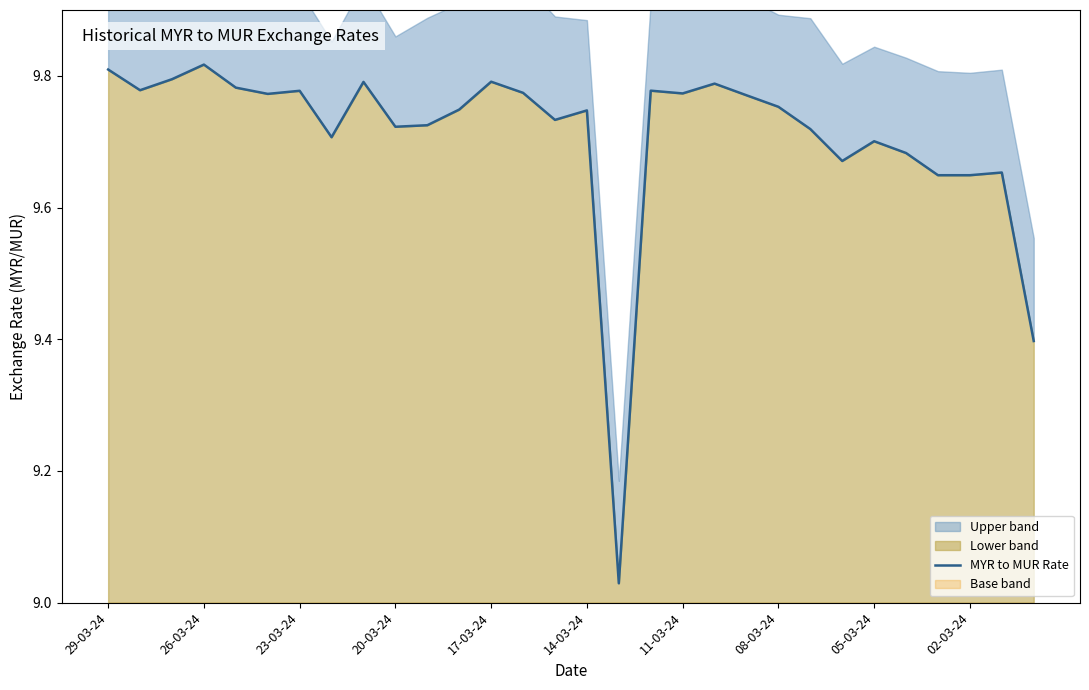

True or false: the data shows 14.0 at 26.

False